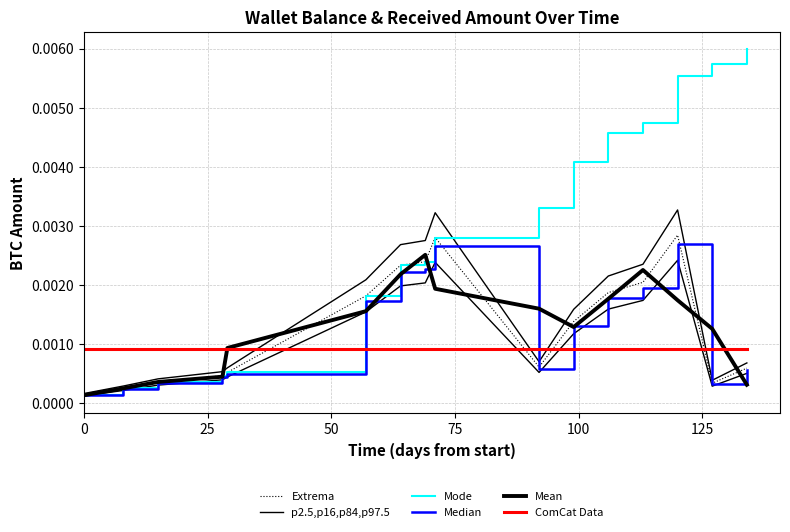

True or false: p2.5,p16,p84,p97.5 and Mode cross at least once.

False